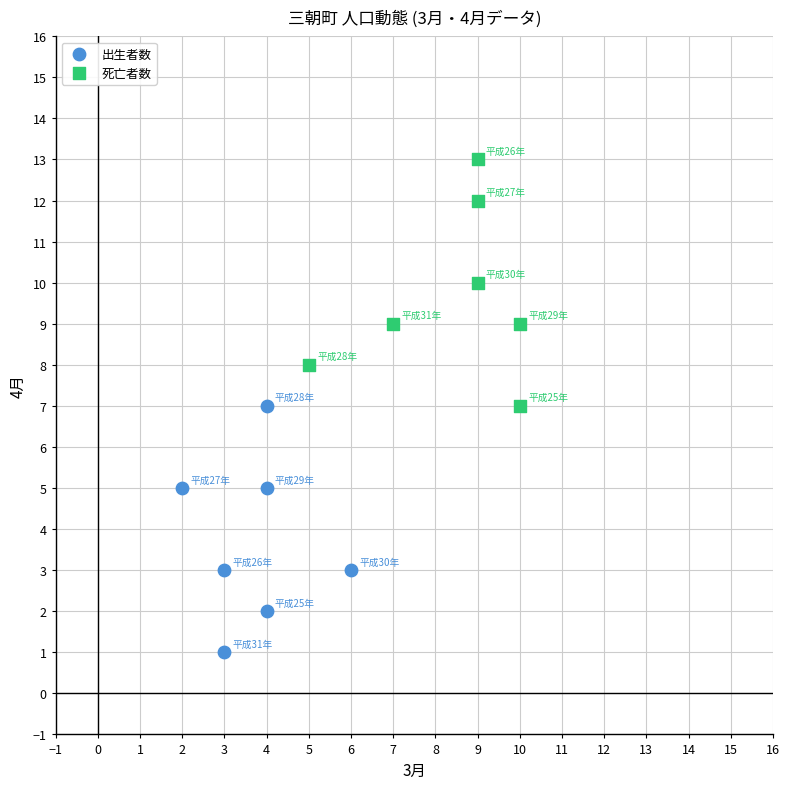

What are all the series names shown in the legend?

出生者数, 死亡者数